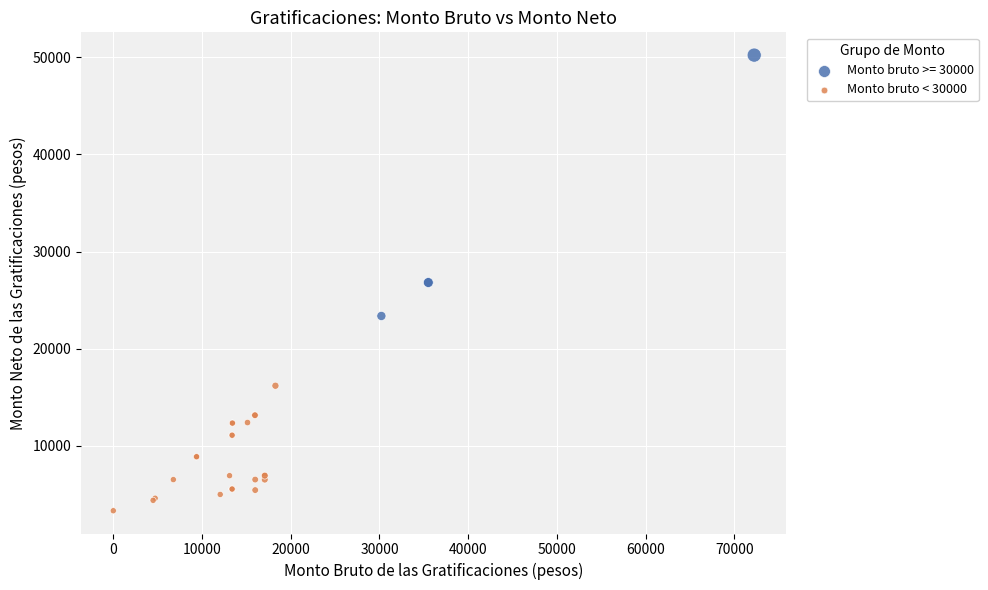

Which series reaches the maximum Y coordinate?

Monto bruto >= 30000